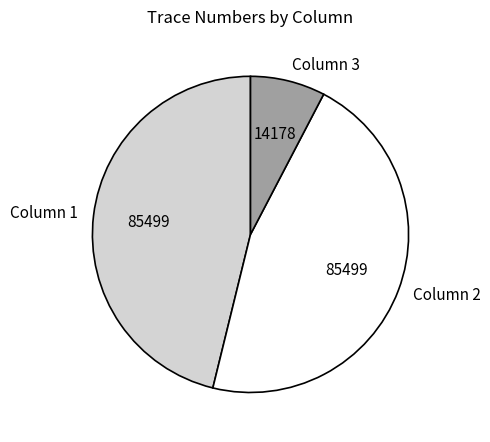

Count the number of slices in the pie.

3